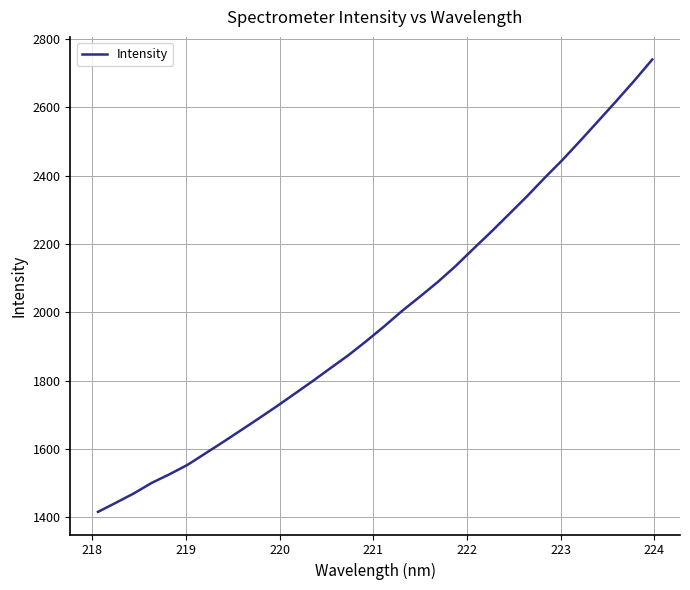

Reading right to left, extract all data points from this chart.

2739.4	2677.9	2618.7	2561.0	2503.5	2447.2	2394.5	2339.9	2287.9	2236.2	2186.2	2135.5	2088.7	2045.7	2004.0	1958.7	1915.7	1874.4	1836.6	1798.6	1761.8	1725.2	1689.7	1655.1	1620.5	1586.9	1553.2	1526.0	1500.5	1469.7	1442.5	1415.7